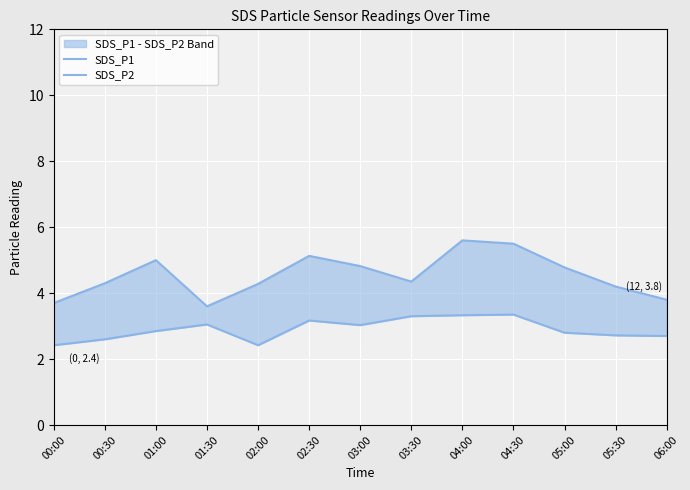

Rank the series by their maximum value, from highest to lowest.

SDS_P1, SDS_P2